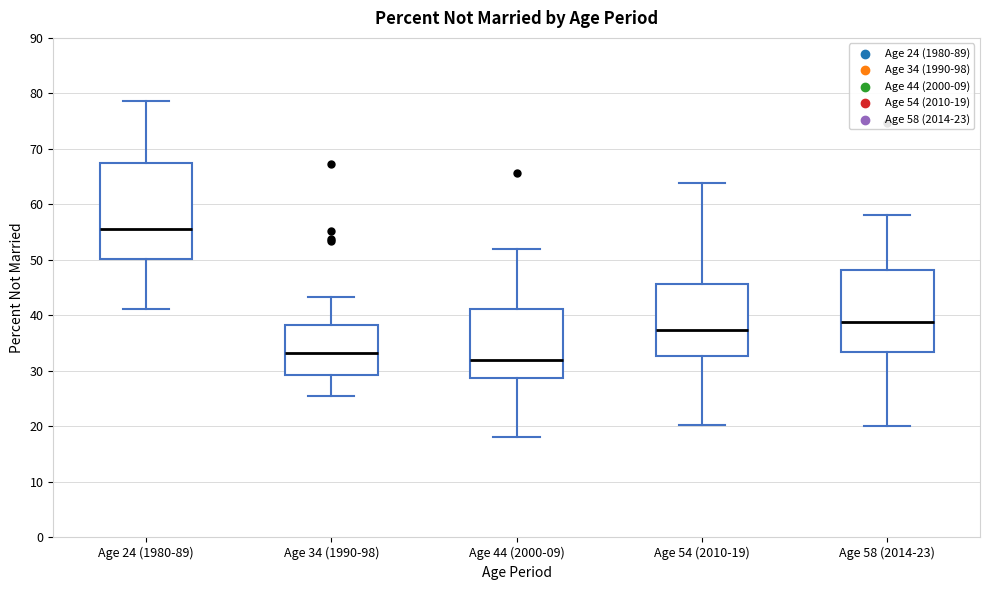

Reading left to right, transcribe this box plot: for each box, give where its median line is, the range the box spans, and where its two whiskers end, as read against the y-axis. The values are not printed on the chart, so give them approximately, as read against the axis.

Age 24 (1980-89): median 56, box 50 to 68, whiskers 41 to 79
Age 34 (1990-98): median 33, box 29 to 38, whiskers 25 to 43
Age 44 (2000-09): median 32, box 29 to 41, whiskers 18 to 52
Age 54 (2010-19): median 37, box 33 to 46, whiskers 20 to 64
Age 58 (2014-23): median 39, box 33 to 48, whiskers 20 to 58